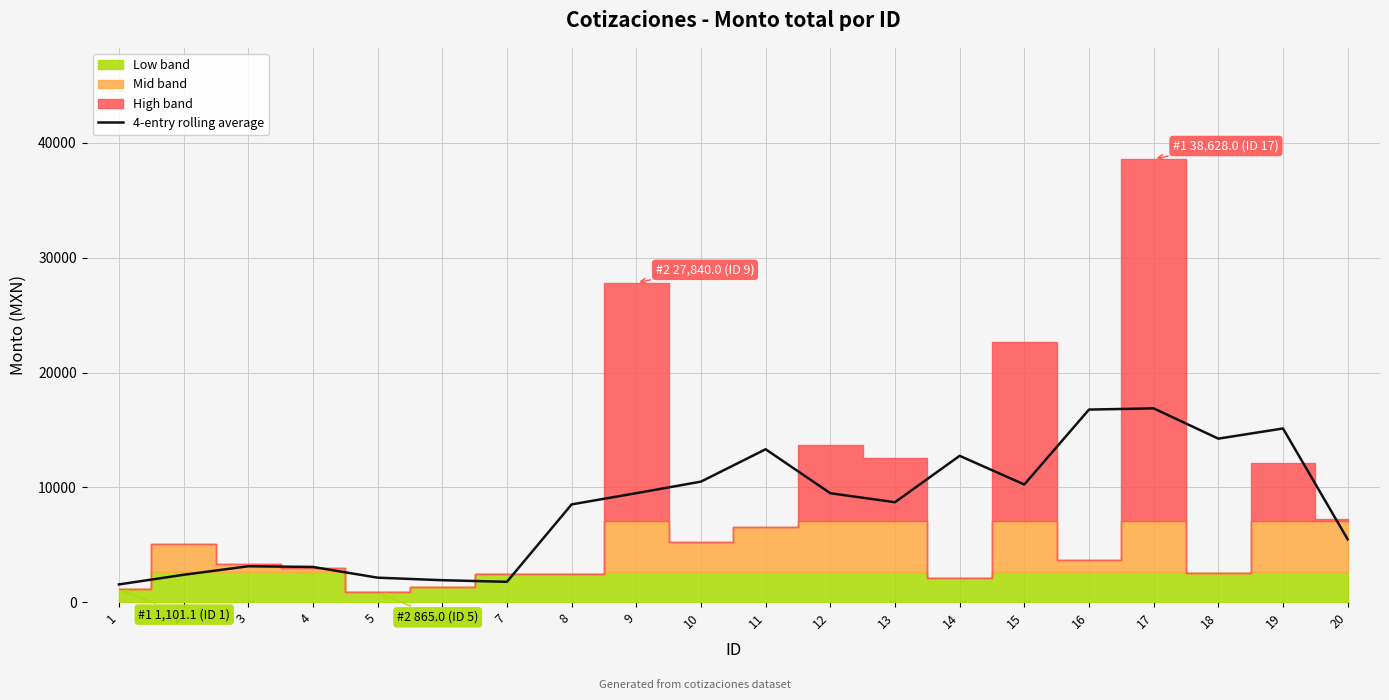

What is the highest value of the 4-entry rolling average series?

16875.2